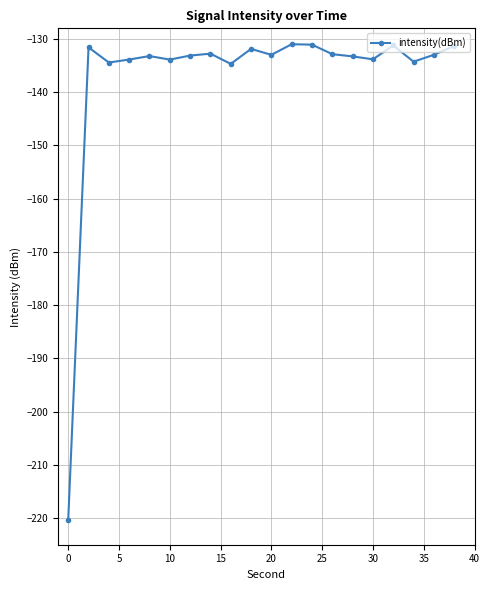

What is the average value?

-137.2